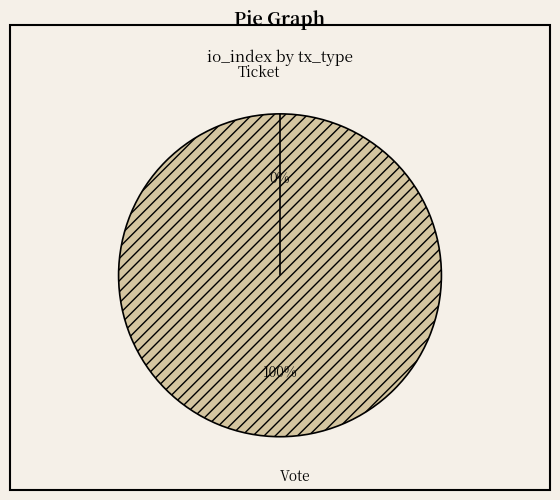

Between Ticket and Vote, which is larger?

Vote